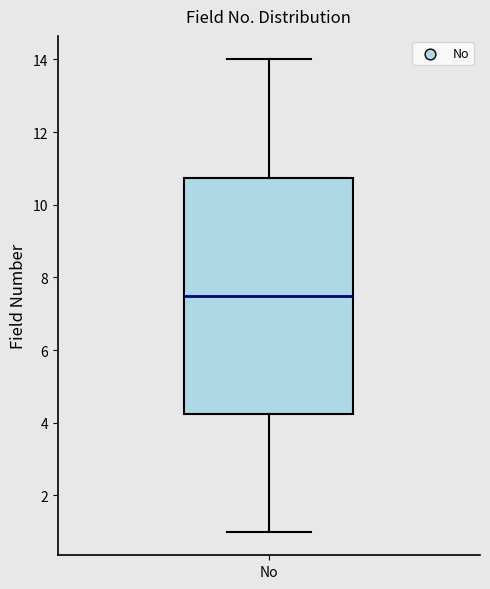

Where does the lower whisker of the box for No end on the y-axis? The values are not printed on the chart, so give them approximately, as read against the axis.

1.0